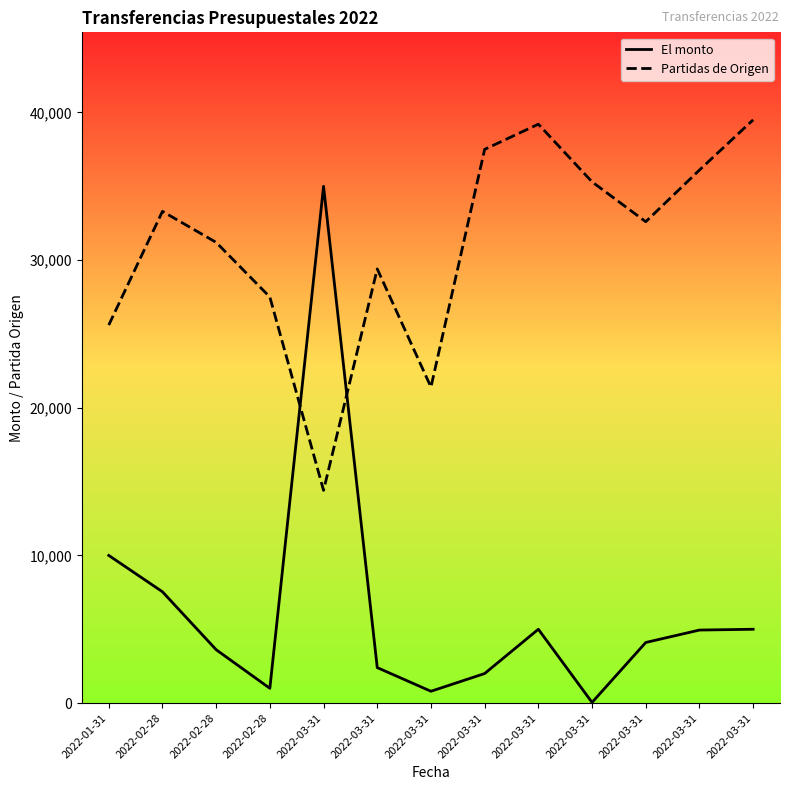

What is the total value across all series at 2022-03-31?

49407.0